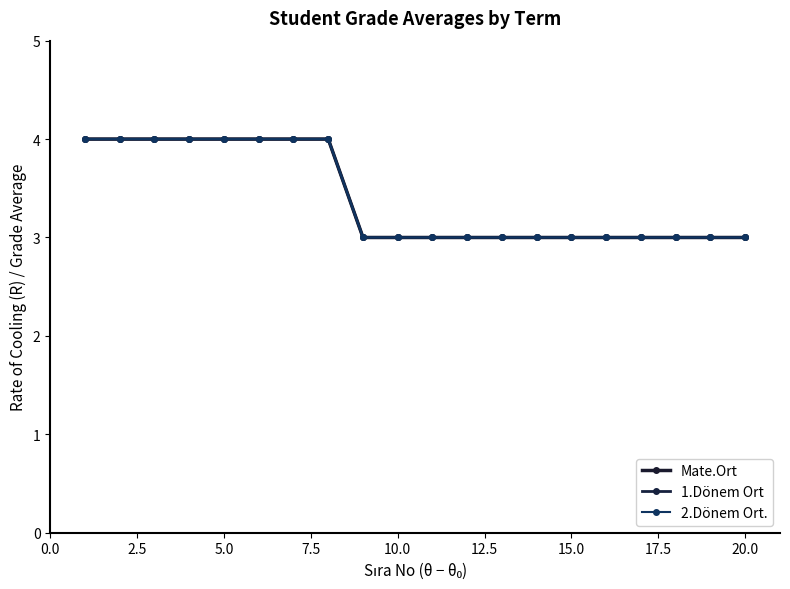

Does the chart display data point markers on the line(s)?

Yes